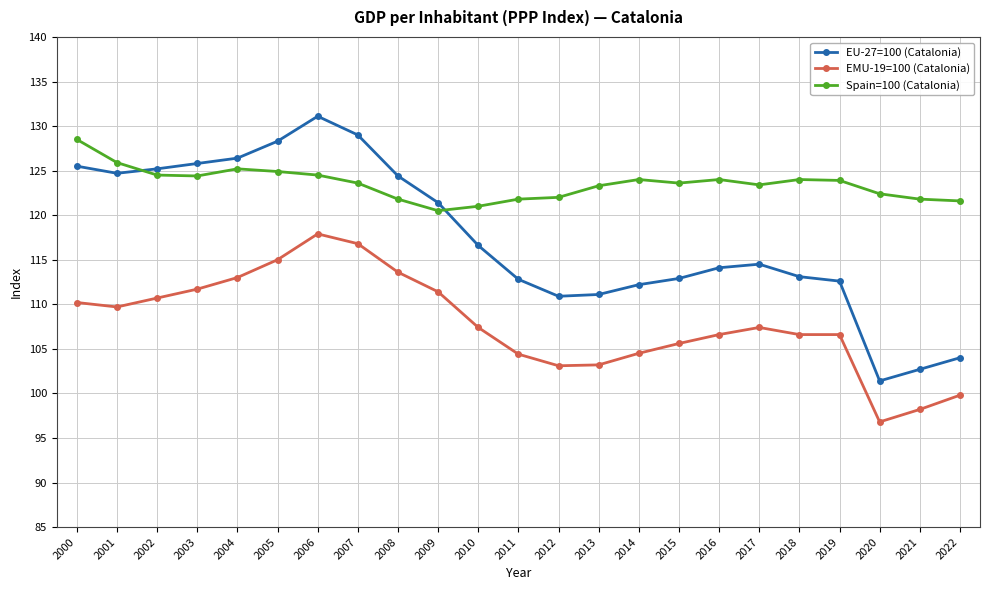

Is the value of Spain=100 (Catalonia) at 2021 greater than the value of EMU-19=100 (Catalonia) at 2003?

Yes